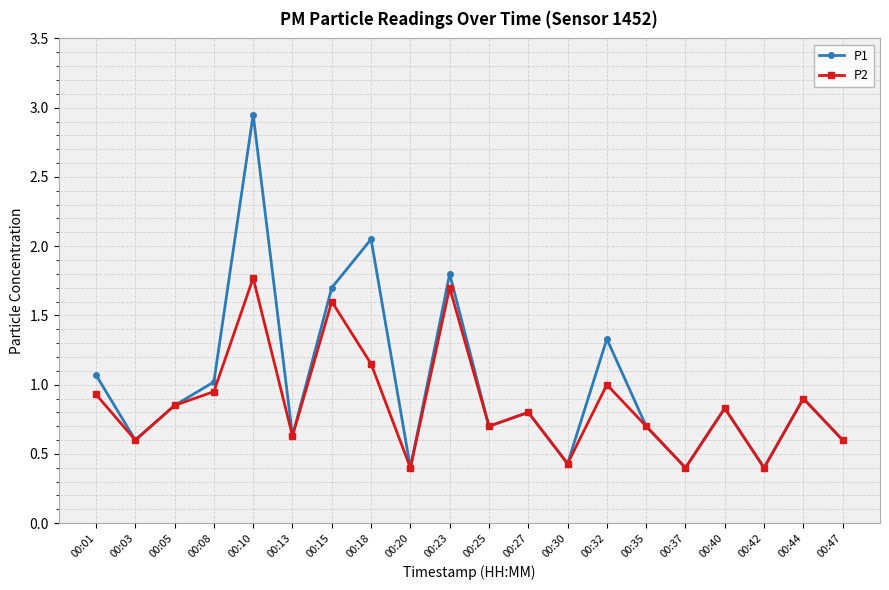

Which series has the largest range (max minus min)?

P1